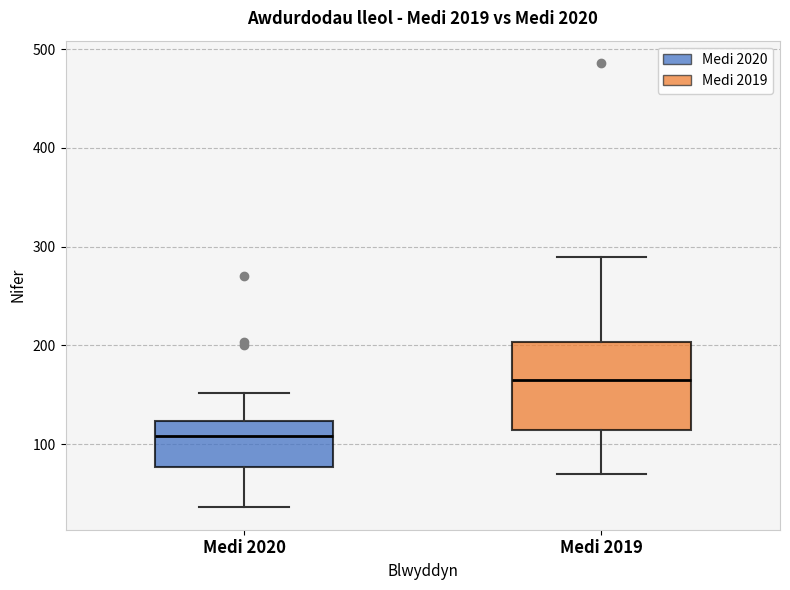

Where is the upper edge of the box for Medi 2019 on the y-axis? The values are not printed on the chart, so give them approximately, as read against the axis.

200